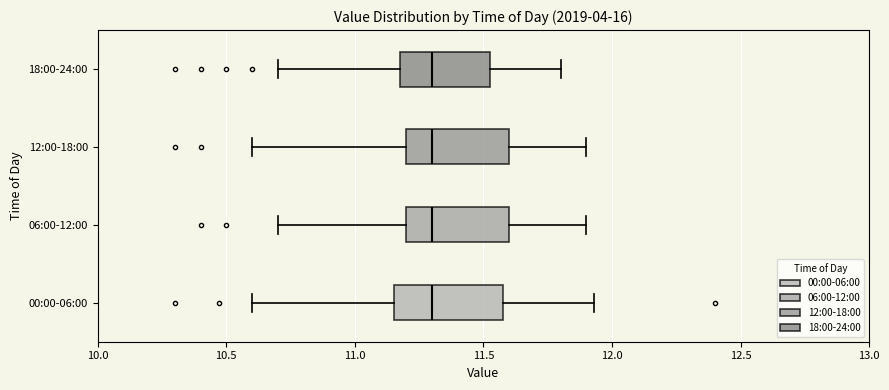

Where does the median line of the box for 00:00-06:00 sit on the x-axis? The values are not printed on the chart, so give them approximately, as read against the axis.

11.30